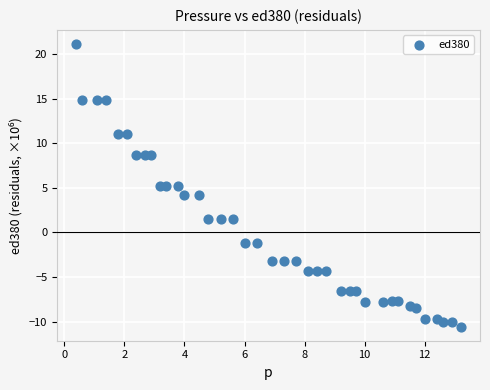

What is the range of X values (max minus min)?

12.8